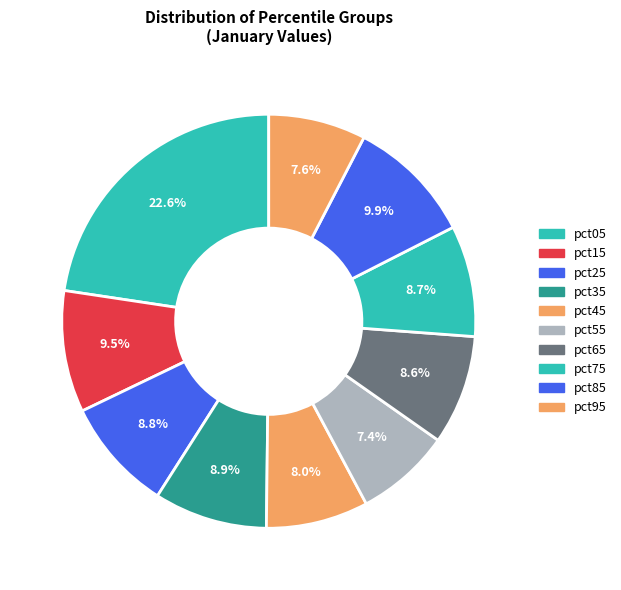

The pct55 slice represents 7% of the pie. True or false?

True